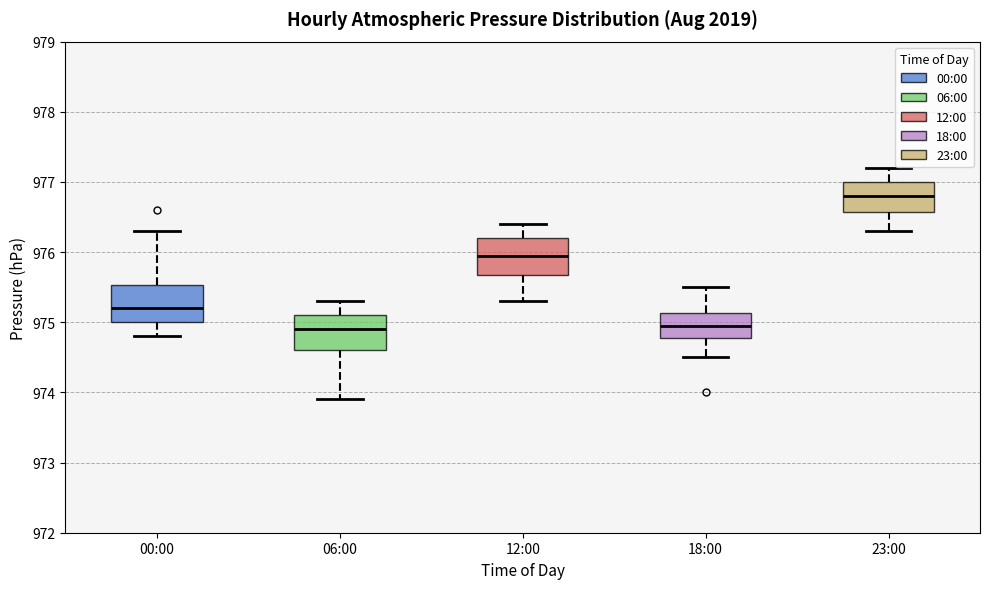

Reading left to right, transcribe this box plot: for each box, give where its median line is, the range the box spans, and where its two whiskers end, as read against the y-axis. The values are not printed on the chart, so give them approximately, as read against the axis.

00:00: median 975.2, box 975.0 to 975.5, whiskers 974.8 to 976.3
06:00: median 974.9, box 974.6 to 975.1, whiskers 973.9 to 975.3
12:00: median 976.0, box 975.7 to 976.2, whiskers 975.3 to 976.4
18:00: median 975.0, box 974.8 to 975.1, whiskers 974.5 to 975.5
23:00: median 976.8, box 976.6 to 977.0, whiskers 976.3 to 977.2